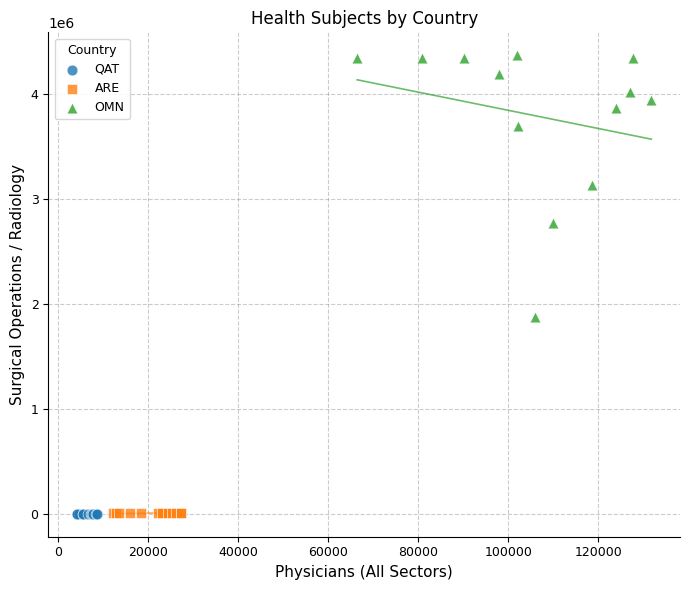

Which series has the largest Y range (max minus min)?

OMN